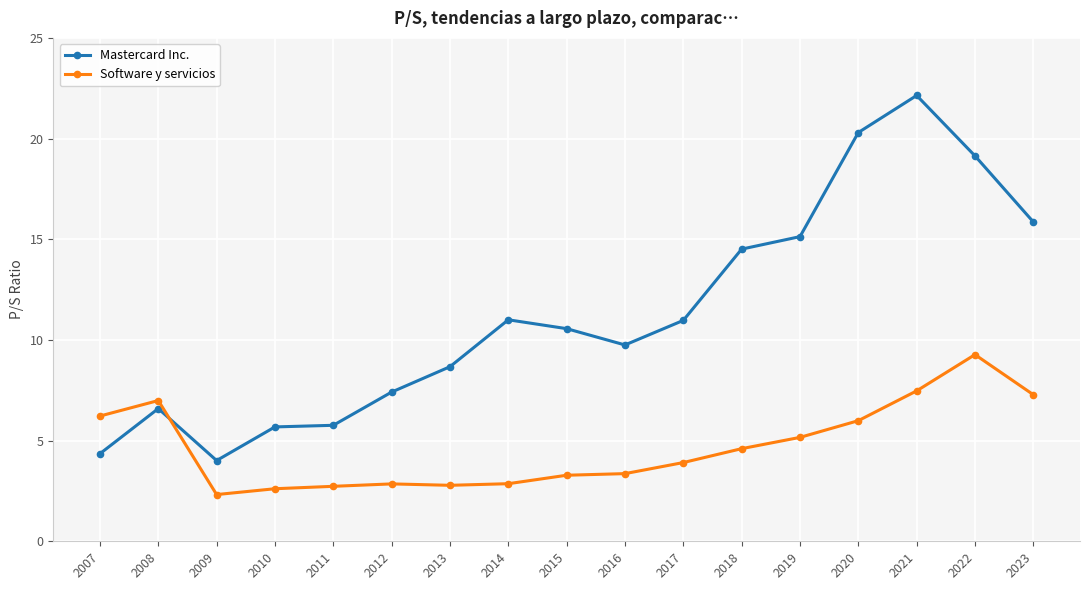

In Mastercard Inc., how many points are lower than both neighbors (excluding endpoints)?

2